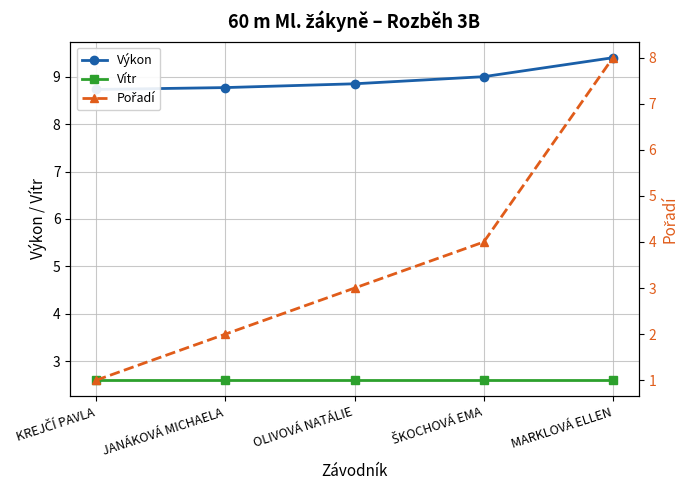

Reading right to left, extract all data points from this chart.

Výkon: 9.4	9.0	8.8	8.8	8.7
Vítr: 2.6	2.6	2.6	2.6	2.6
Pořadí: 8.0	4.0	3.0	2.0	1.0